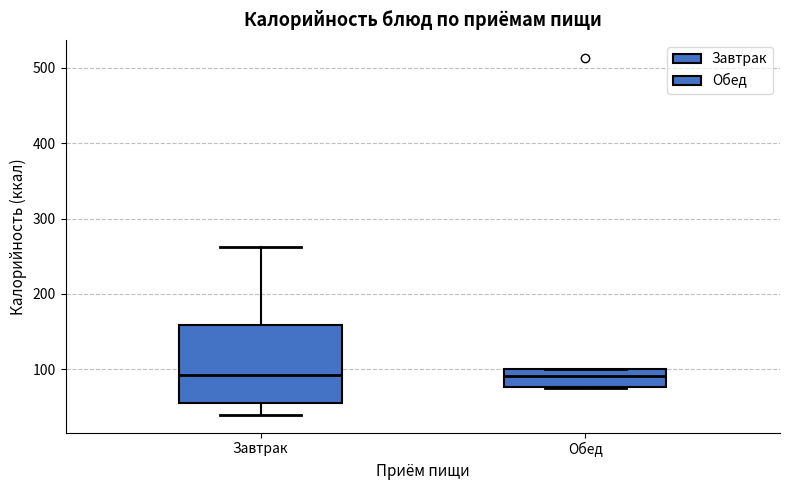

Reading left to right, transcribe this box plot: for each box, give where its median line is, the range the box spans, and where its two whiskers end, as read against the y-axis. The values are not printed on the chart, so give them approximately, as read against the axis.

Завтрак: median 90, box 60 to 160, whiskers 40 to 260
Обед: median 90, box 80 to 100, whiskers 80 to 100